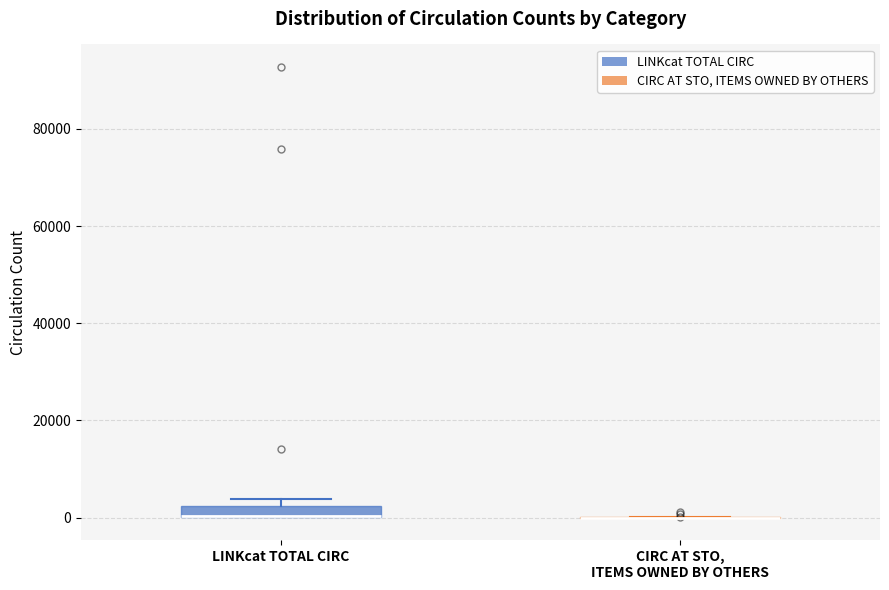

Which box is the tallest, from its lower edge to its upper edge?

LINKcat TOTAL CIRC